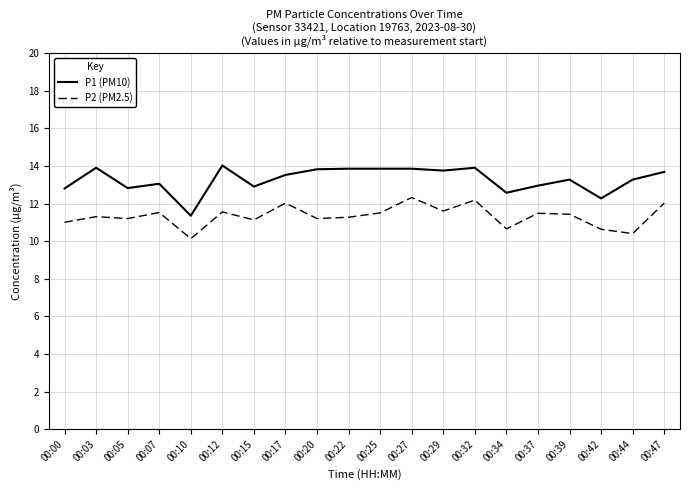

What is the sum of all P2 (PM2.5) values?

226.5